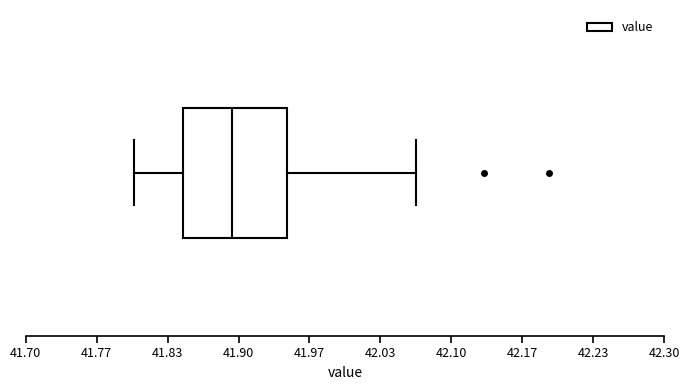

Read this box plot against the x-axis: the position of the median line, the range covered by the box, and the ends of both whiskers. The values are not printed on the chart, so give them approximately, as read against the axis.

median 41.89, box 41.85 to 41.95, whiskers 41.80 to 42.07